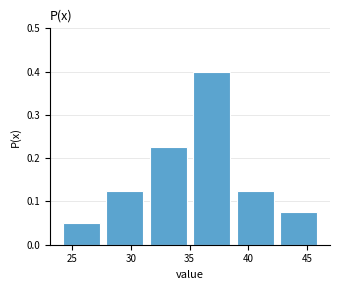

Which range on the x-axis has the tallest bar?

35.0 to 38.5